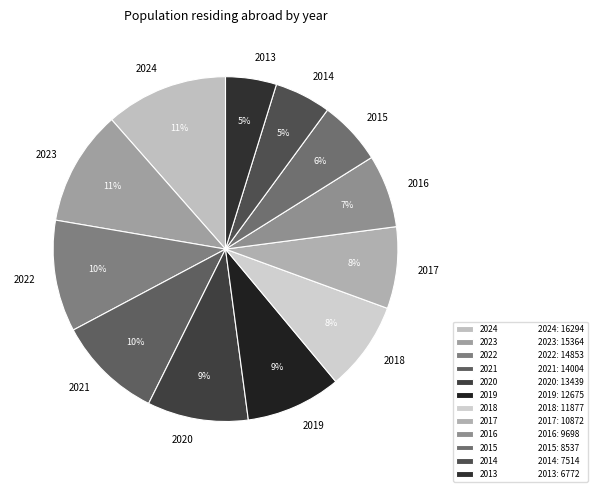

How many slices are in this pie chart?

12